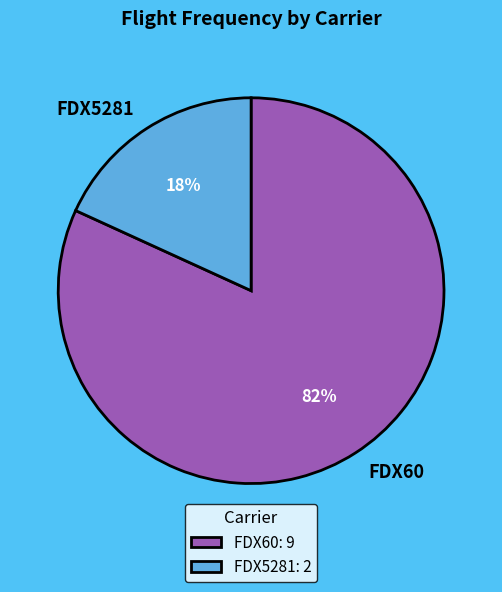

What is the smallest slice in the pie chart?

FDX5281